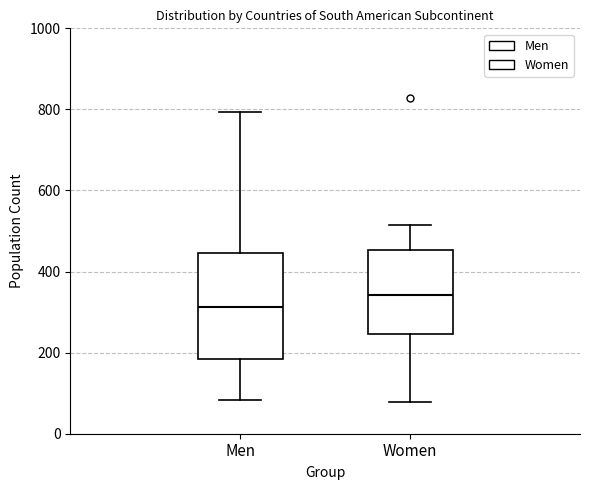

Where does the upper whisker of the box for Women end on the y-axis? The values are not printed on the chart, so give them approximately, as read against the axis.

520